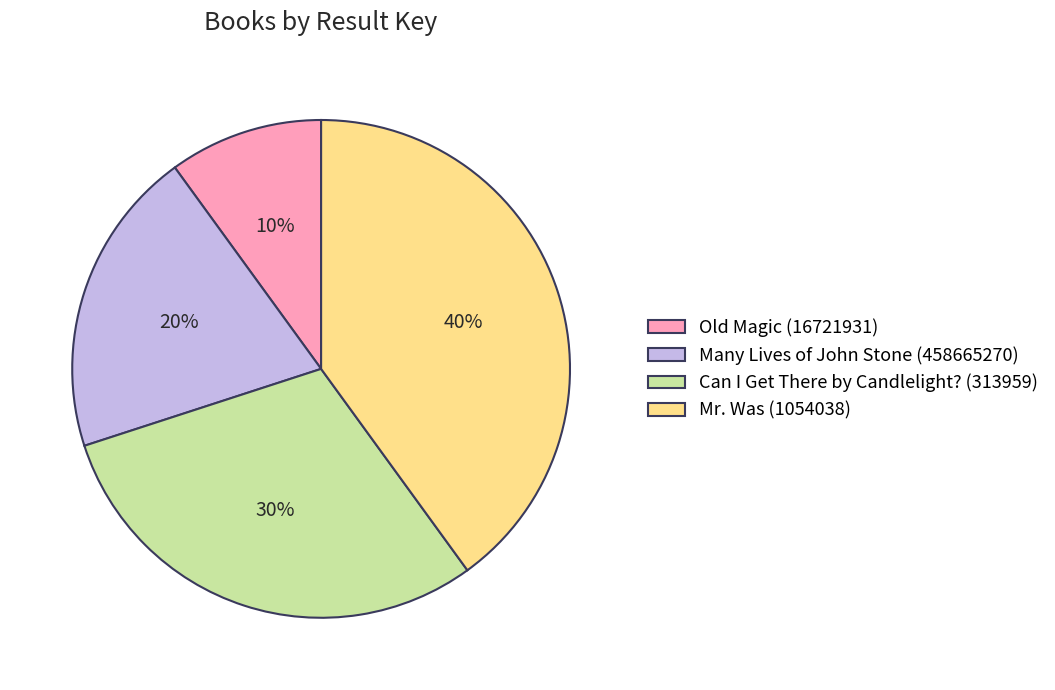

Which has a higher value, Old Magic (16721931) or Can I Get There by Candlelight? (313959)?

Can I Get There by Candlelight? (313959)